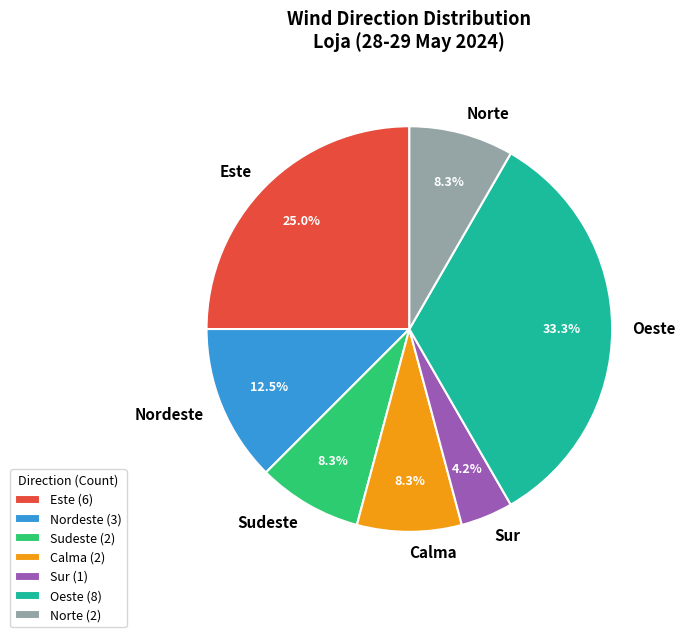

Which slice is the largest?

Oeste